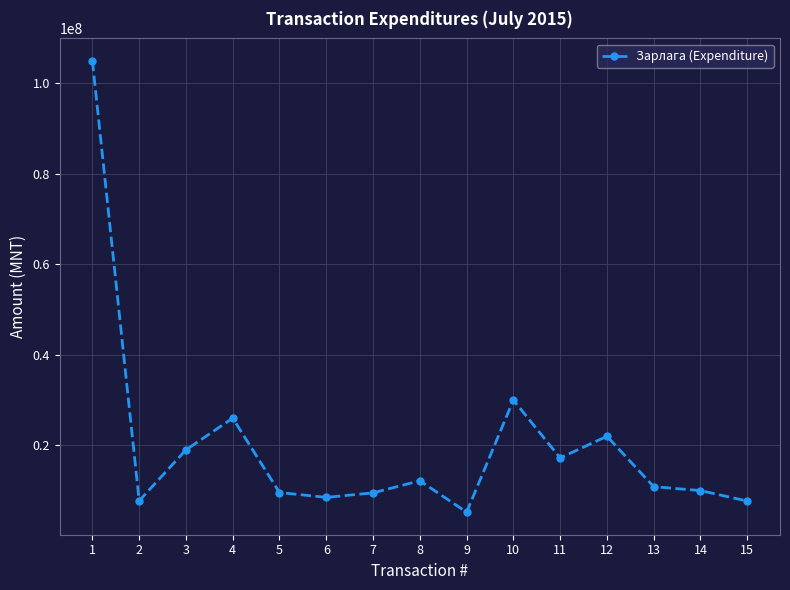

What is the average value?

20026975